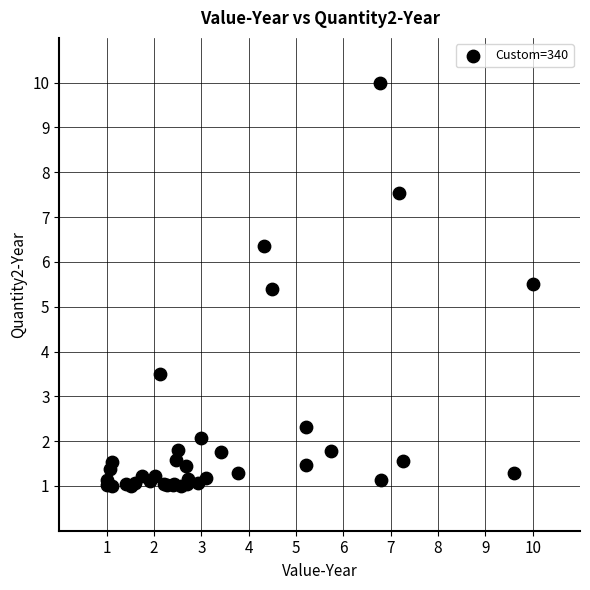

What Y value in the scatter plot is closest to 5?

5.4